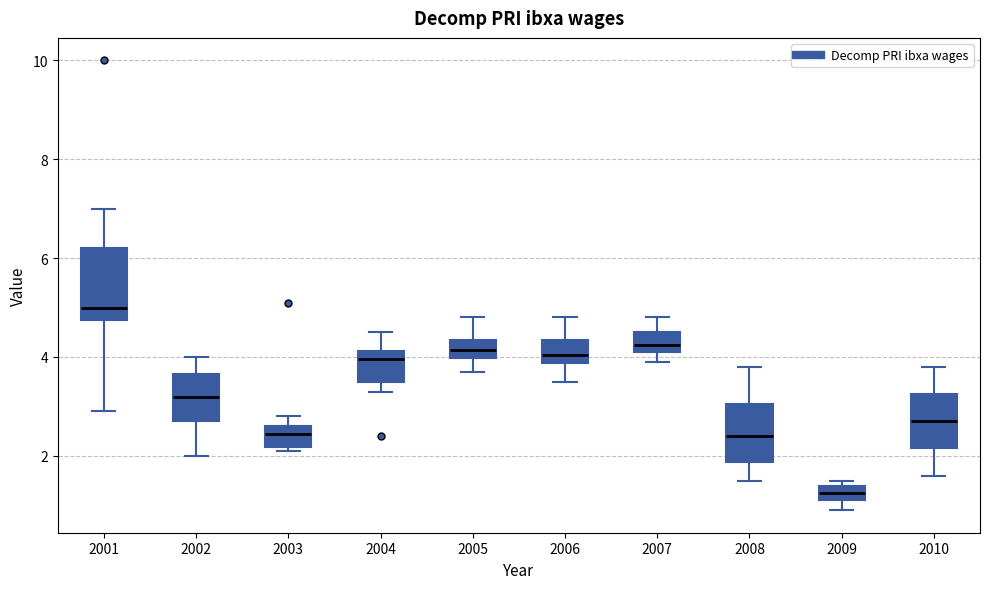

Which box has the lowest median line?

2009